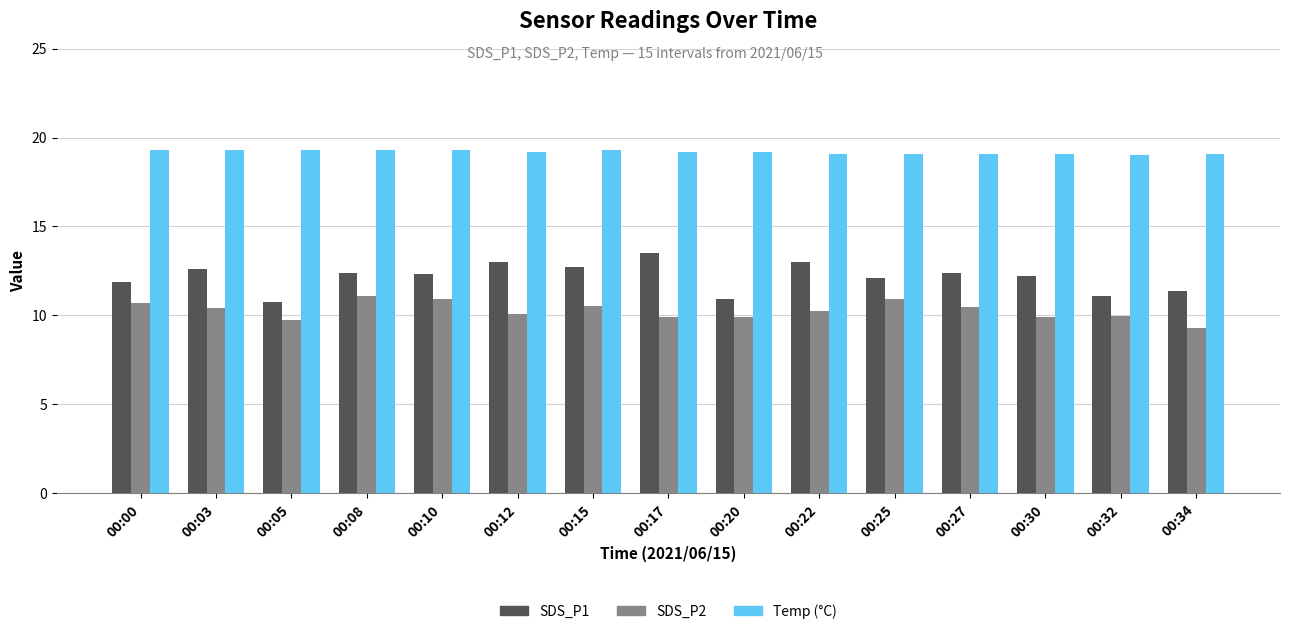

What is the total value across all series at 00:30?

41.2